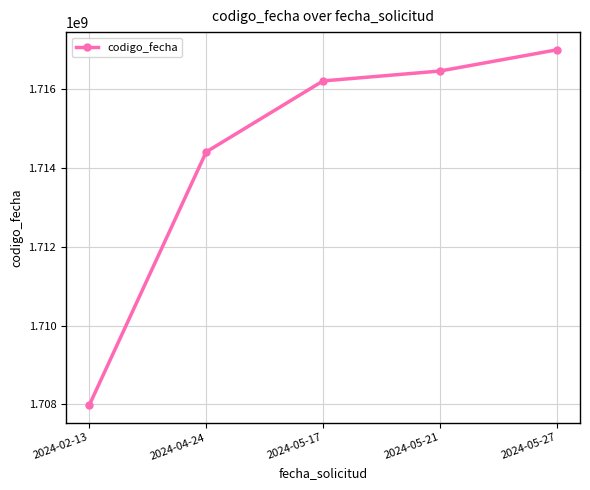

What is the sum of all values?

8572055203